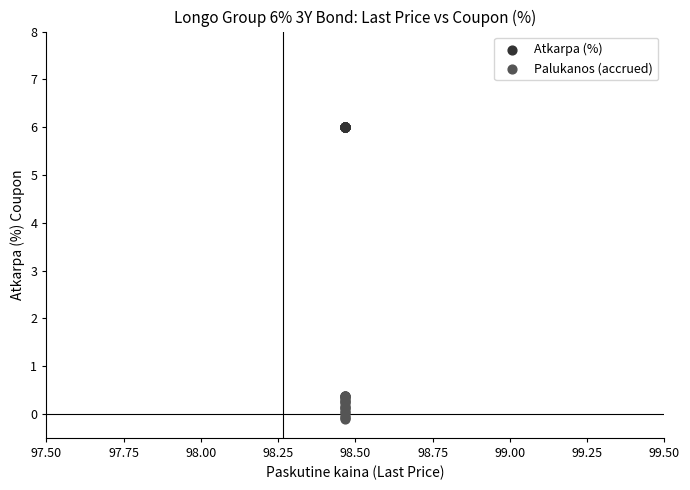

Which series reaches the maximum Y coordinate?

Atkarpa (%)